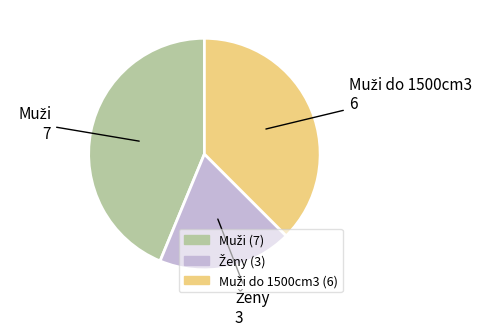

Does any single category account for the majority?

No